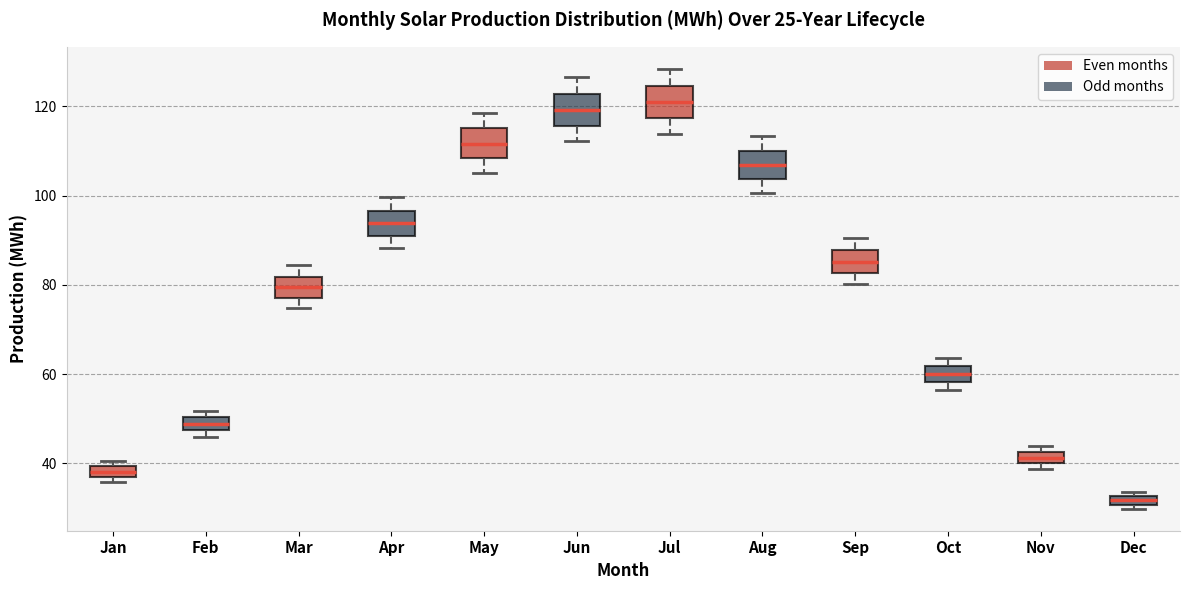

Where is the lower edge of the box for Dec on the y-axis? The values are not printed on the chart, so give them approximately, as read against the axis.

30